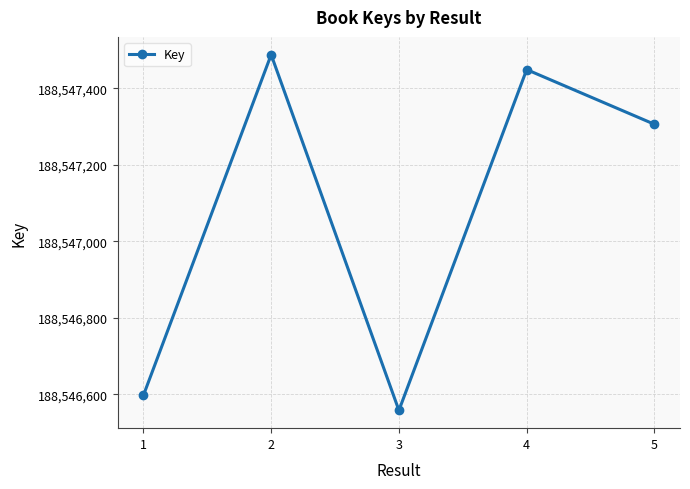

What is the smallest value displayed?

188546558